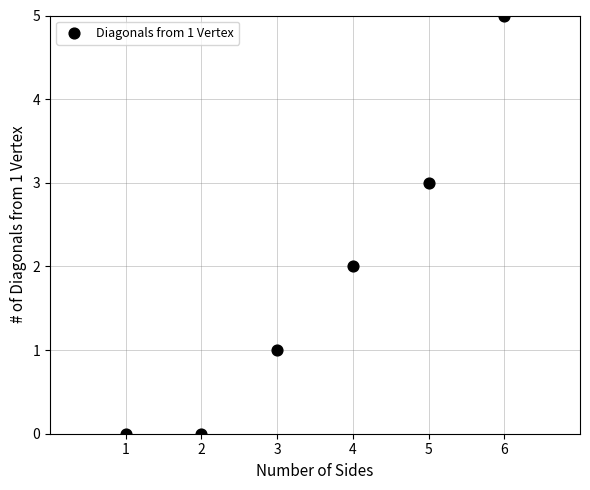

What is the range of X values (max minus min)?

5